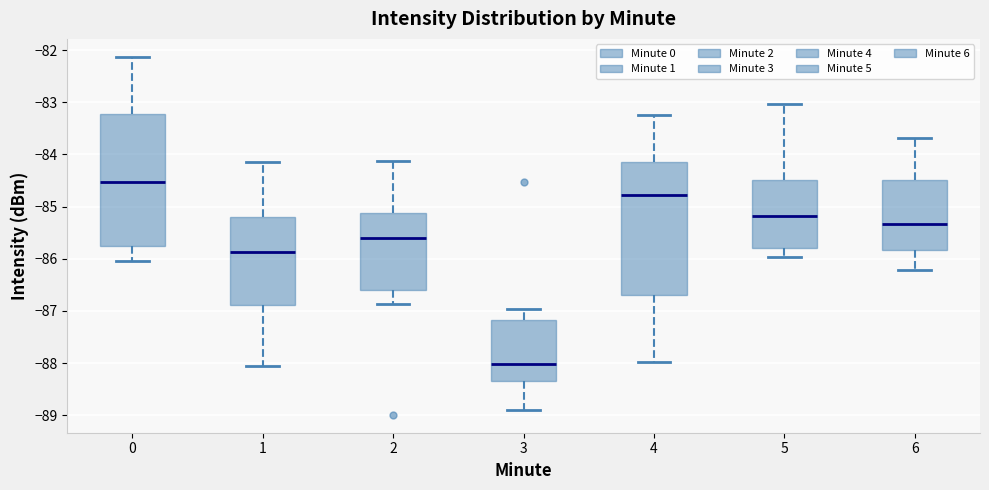

Where is the upper edge of the box at x = 2 on the y-axis? The values are not printed on the chart, so give them approximately, as read against the axis.

-85.1